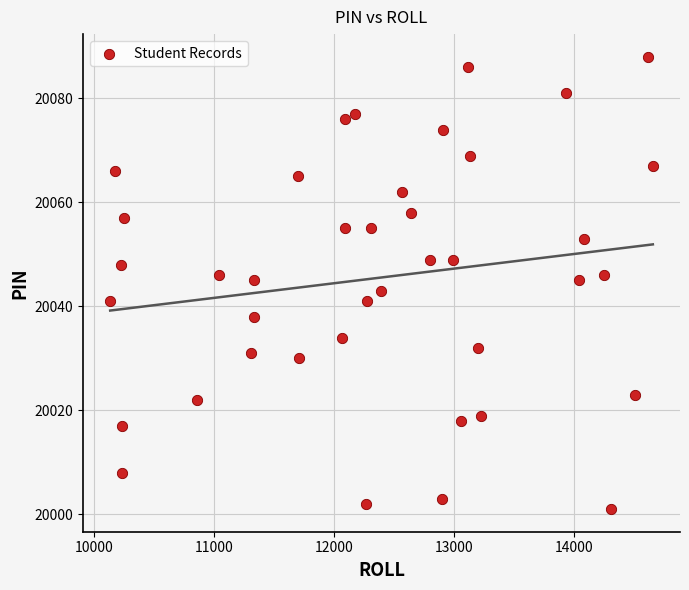

What is the range of X values (max minus min)?

4524